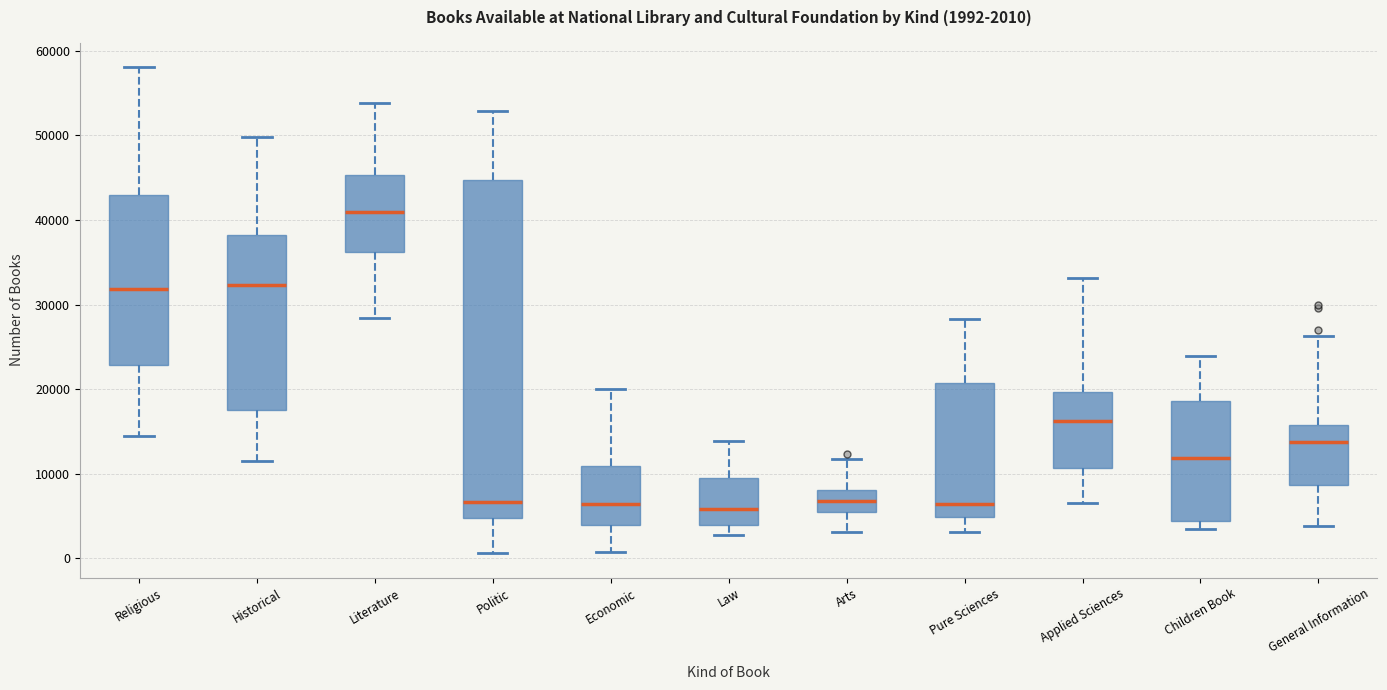

Which box is the tallest, from its lower edge to its upper edge?

Politic